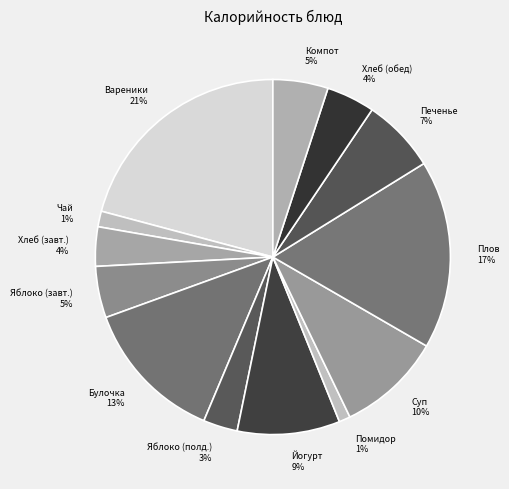

To the nearest percent, what is the combined percentage of Плов and Булочка?

30%